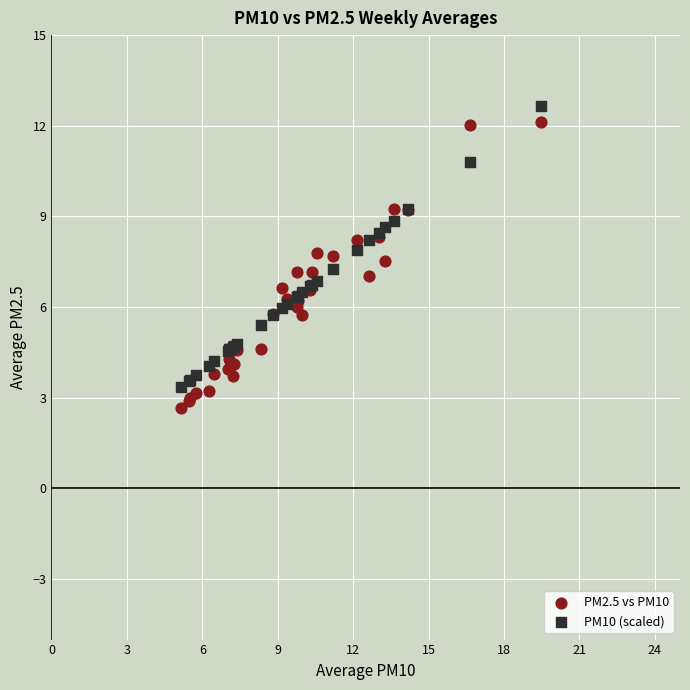

What are all the series names shown in the legend?

PM2.5 vs PM10, PM10 (scaled)